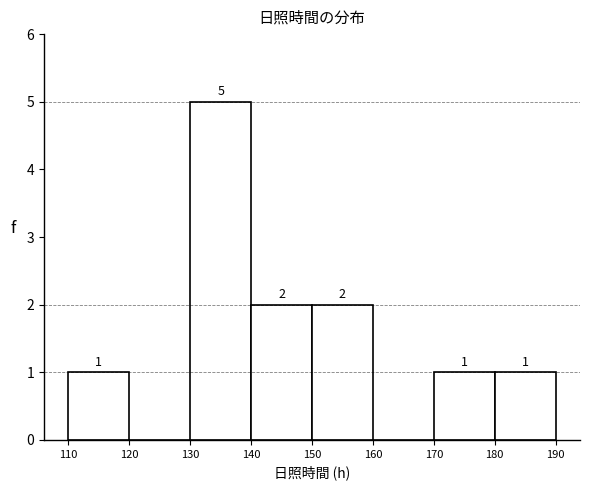

Which range on the x-axis has the tallest bar?

130 to 140